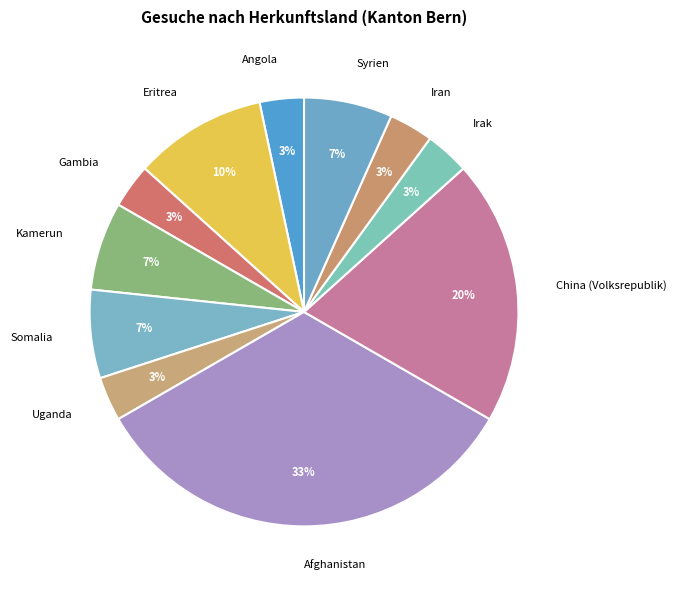

To the nearest percent, what percentage of the pie is Somalia?

7%